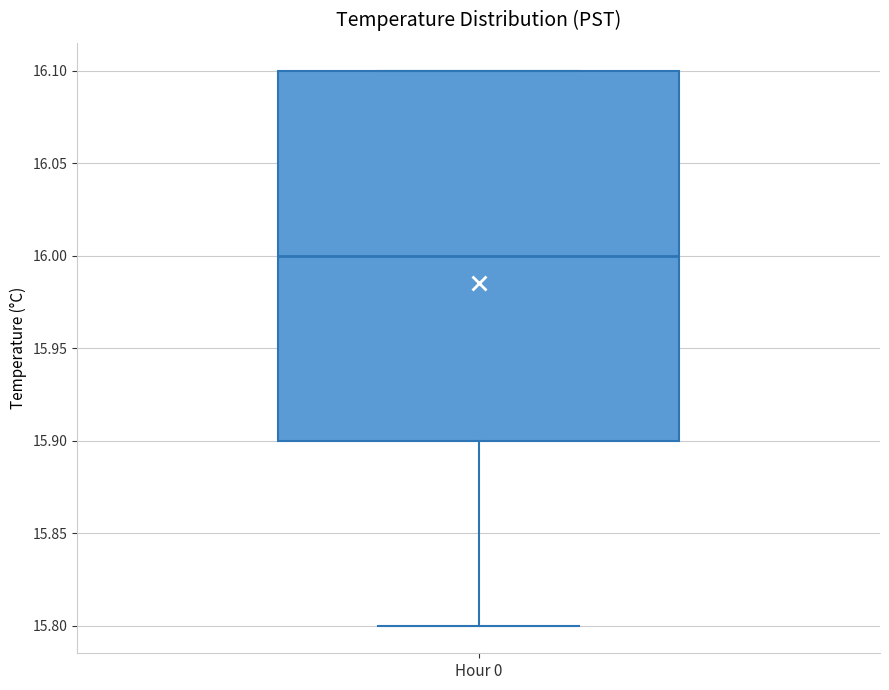

Transcribe this box plot: give where the median line is, the range the box spans, and where the two whiskers end, as read against the y-axis. The values are not printed on the chart, so give them approximately, as read against the axis.

median 16.0, box 15.9 to 16.1, whiskers 15.8 to 16.1